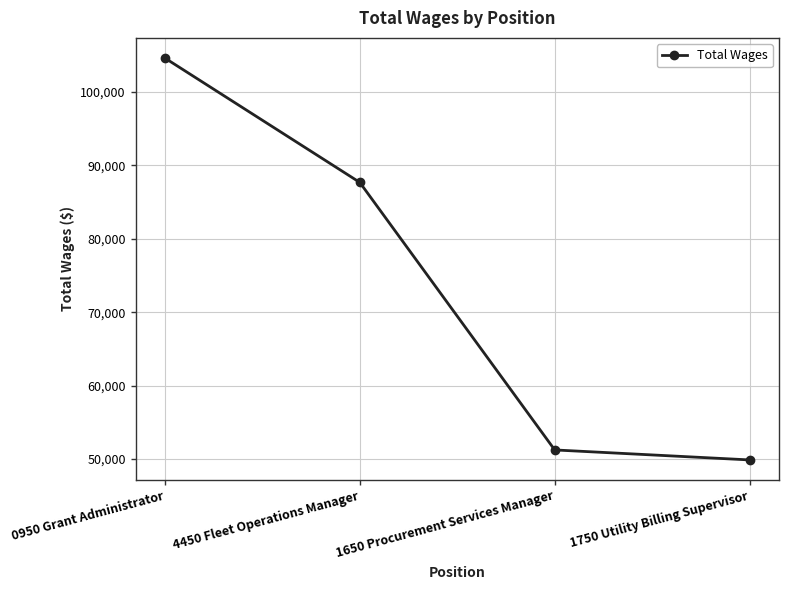

What is the average value?

73360